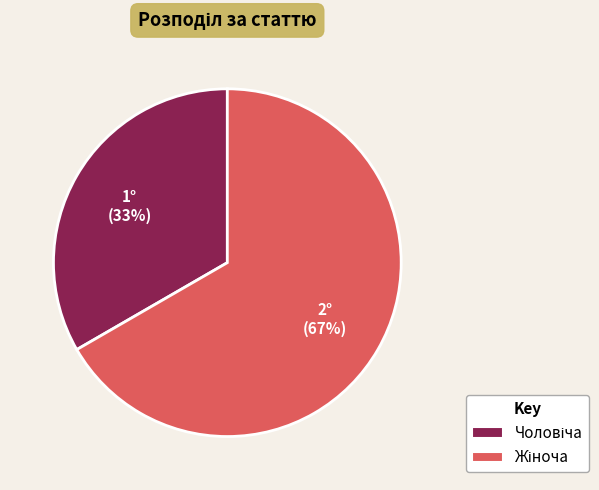

Is there any slice that represents more than half of the pie?

Yes